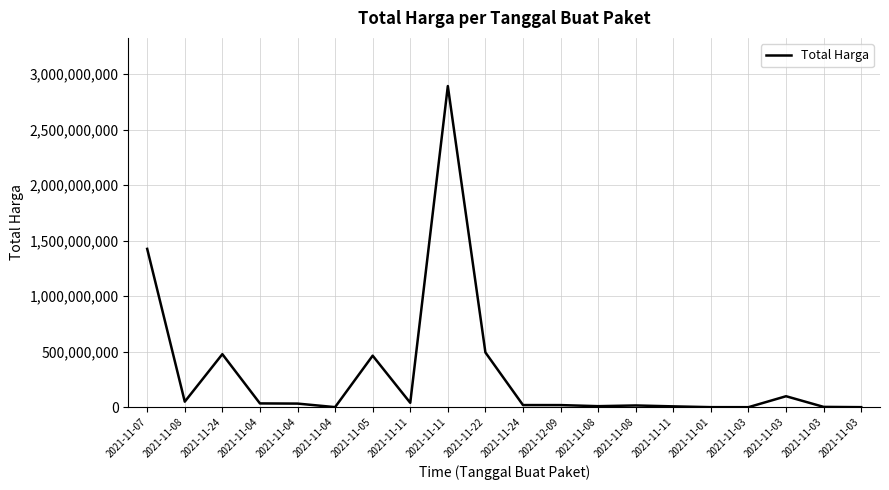

How many lines are shown in the chart?

1